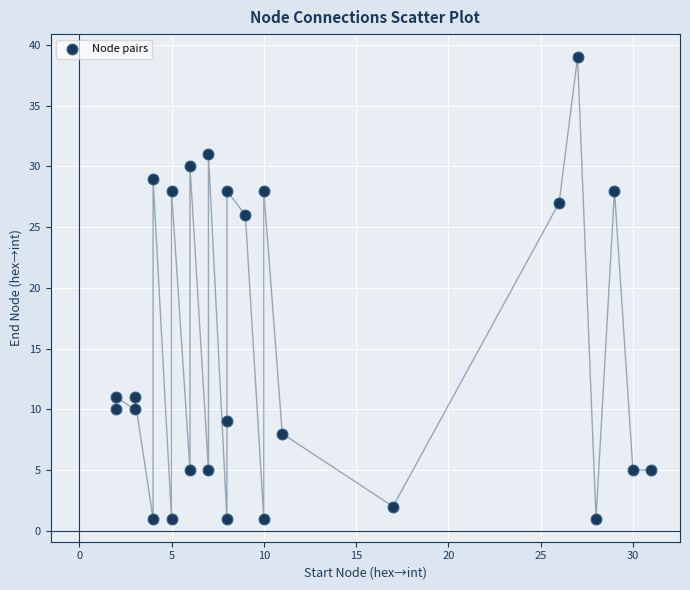

What is the range of Y values (max minus min)?

38